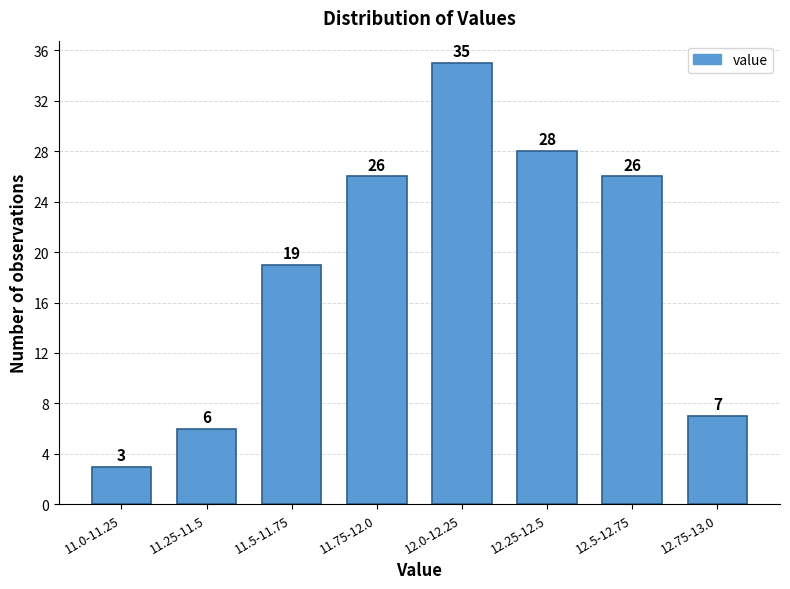

Reading right to left, list all the values displayed in this chart.

12.75-13.0=7	12.5-12.75=26	12.25-12.5=28	12.0-12.25=35	11.75-12.0=26	11.5-11.75=19	11.25-11.5=6	11.0-11.25=3